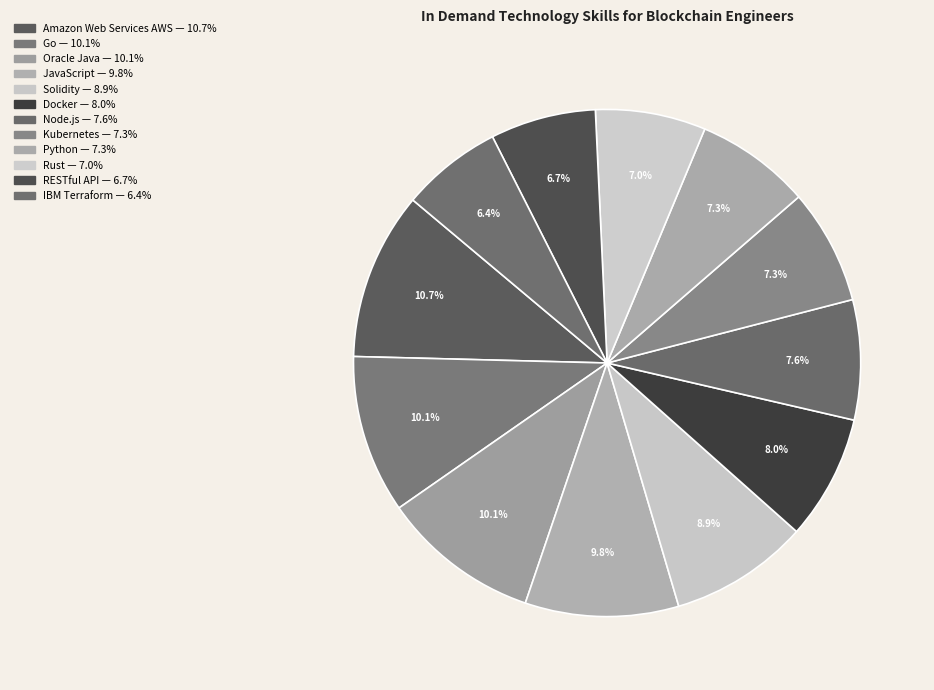

Which category has the biggest portion of the pie?

Amazon Web Services AWS